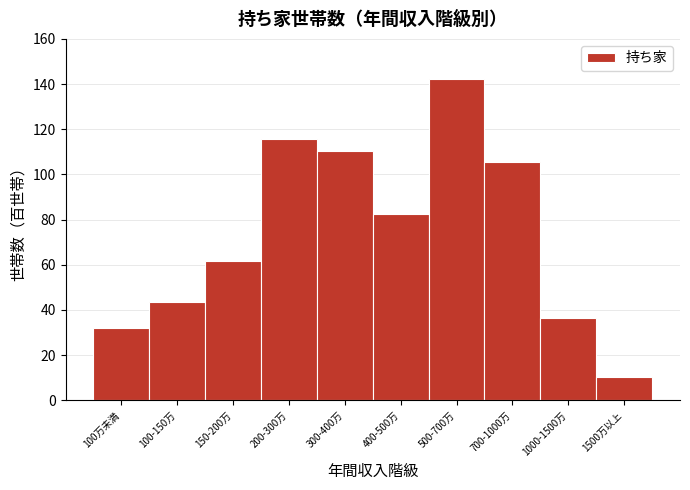

Reading left to right, what are all the values shown in this chart?

100万未満=32.0	100-150万=43.6	150-200万=61.7	200-300万=115.7	300-400万=110.4	400-500万=82.7	500-700万=142.2	700-1000万=105.7	1000-1500万=36.6	1500万以上=10.2